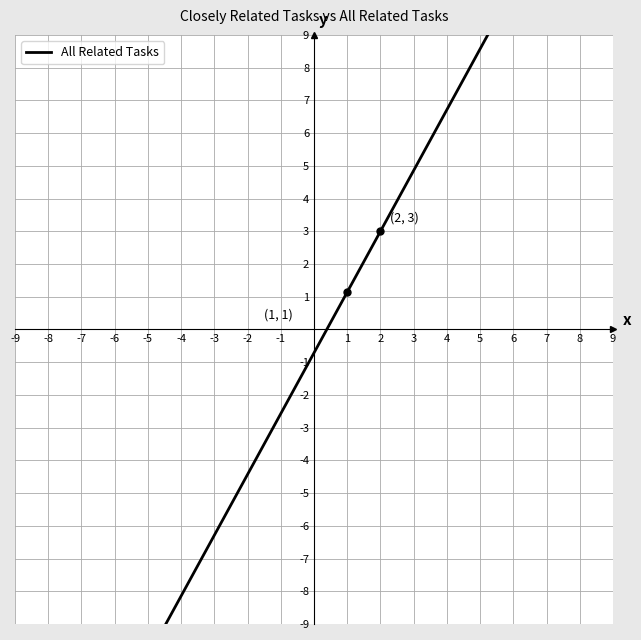

How many values are below zero?

1